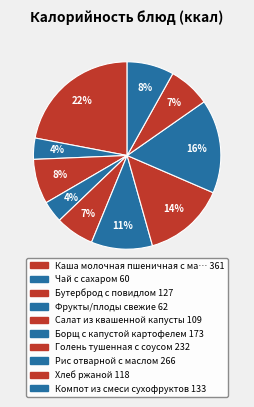

How many segments does this pie chart have?

10